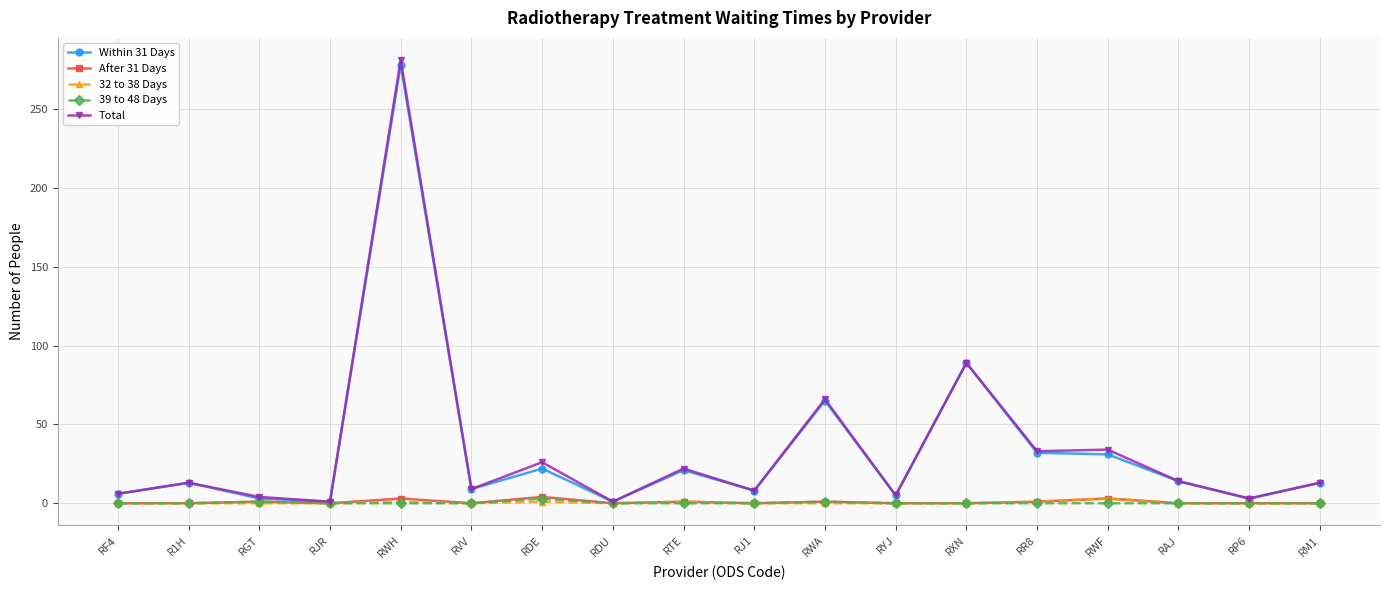

Is this an area chart (filled region under the line)?

No